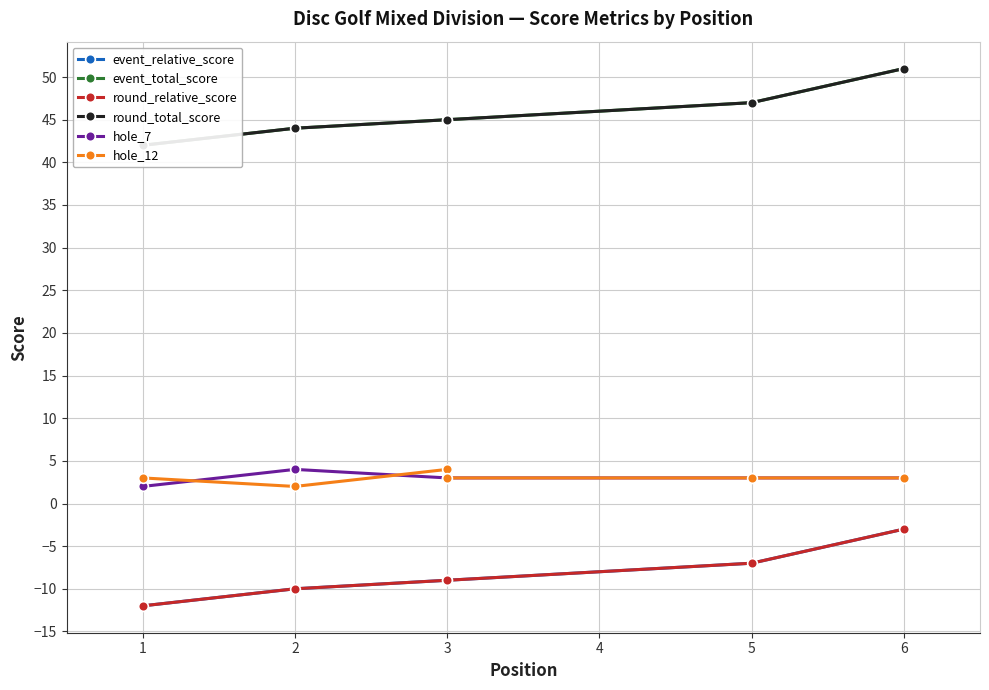

What is the average value of the round_relative_score series?

-8